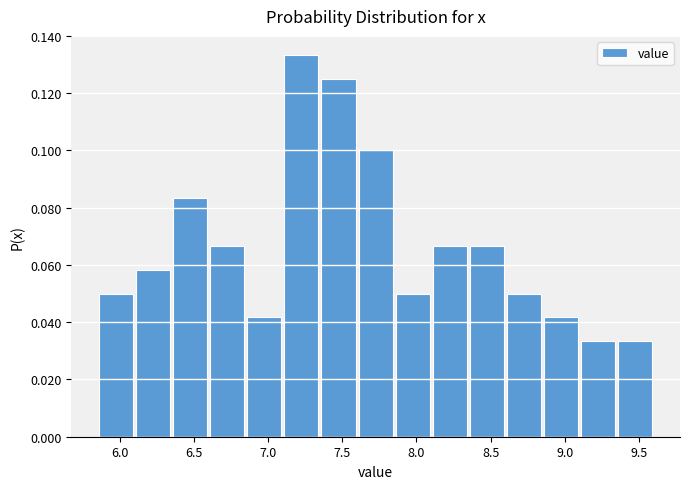

What is the height of the bar covering 9.35 to 9.60 on the x-axis? The values are not printed on the chart, so give them approximately, as read against the axis.

0.034